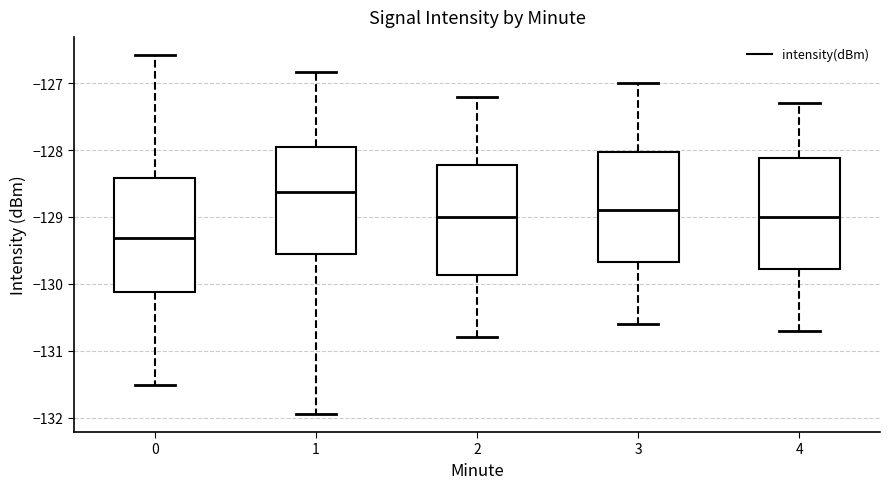

Which box's median line is the highest?

1